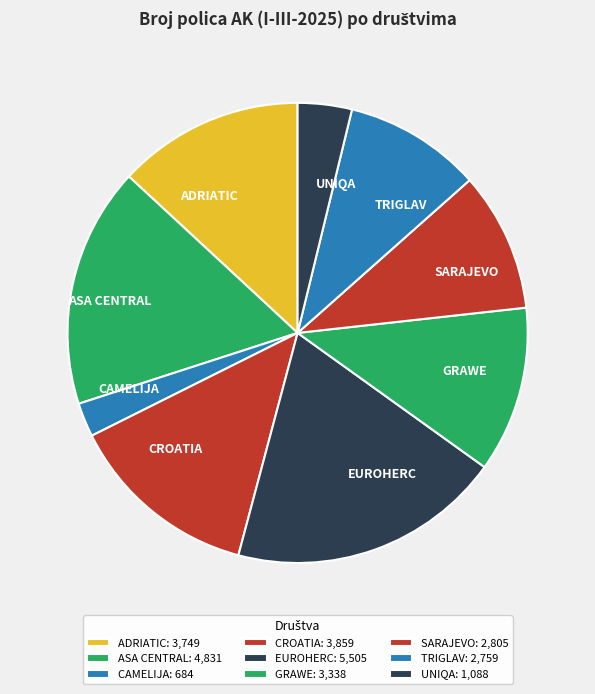

True or false: SARAJEVO accounts for 10% of the total.

True